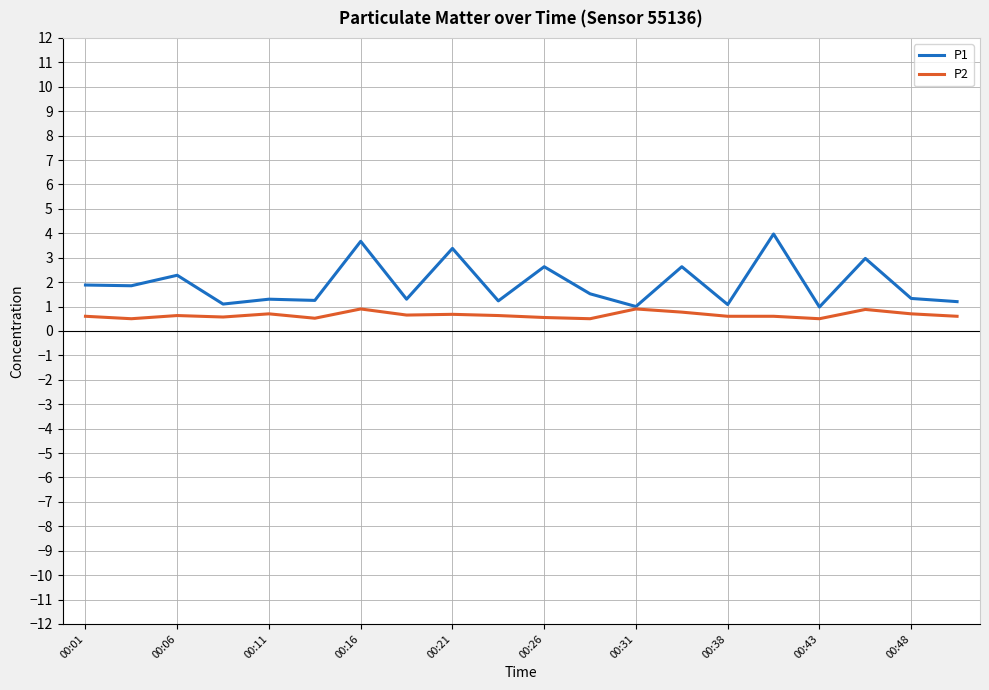

What is the lowest value of the P2 series?

0.5